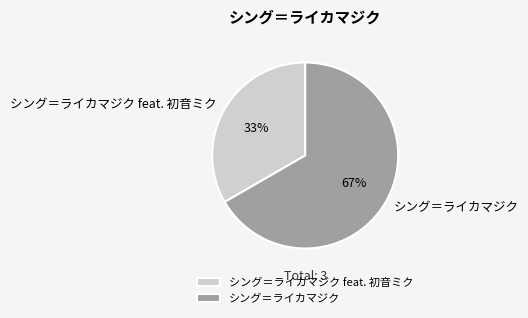

What is the smallest slice in the pie chart?

シング＝ライカマジク feat. 初音ミク